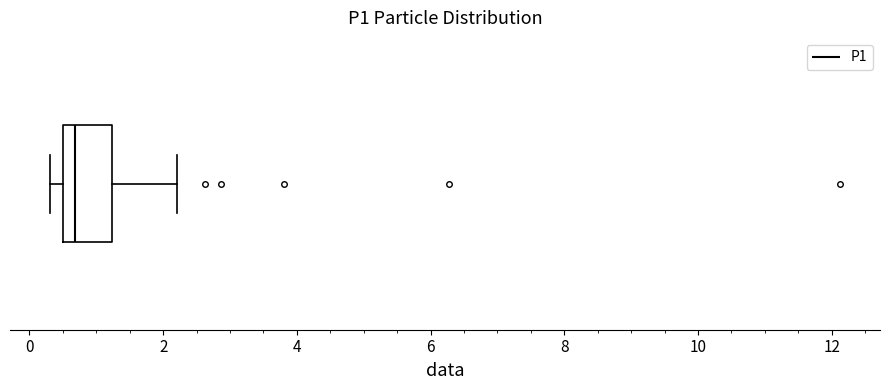

Transcribe this box plot: give where the median line is, the range the box spans, and where the two whiskers end, as read against the x-axis. The values are not printed on the chart, so give them approximately, as read against the axis.

median 0.6 (just right of the box's left edge), box 0.6 to 1.2, whiskers 0.4 to 2.2